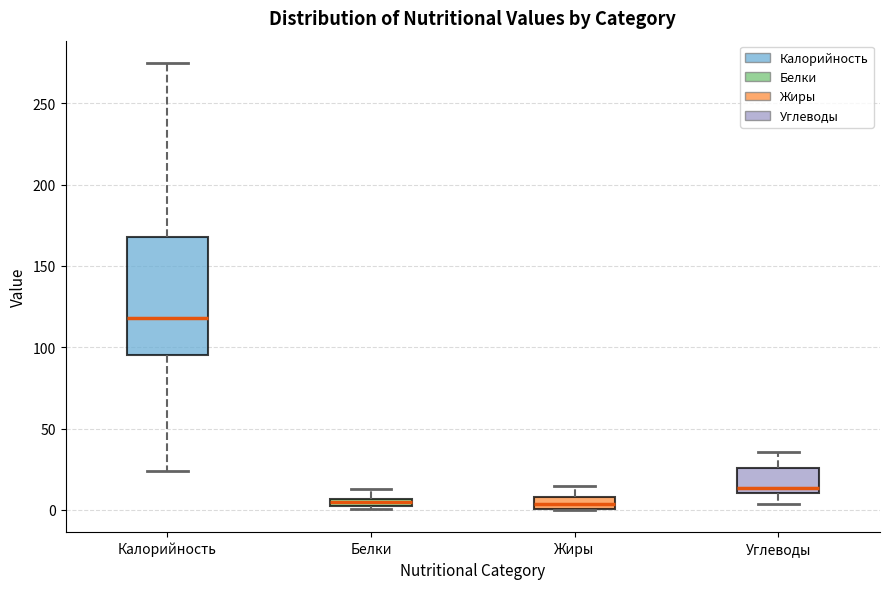

Where does the upper whisker of the box for Жиры end on the y-axis? The values are not printed on the chart, so give them approximately, as read against the axis.

15